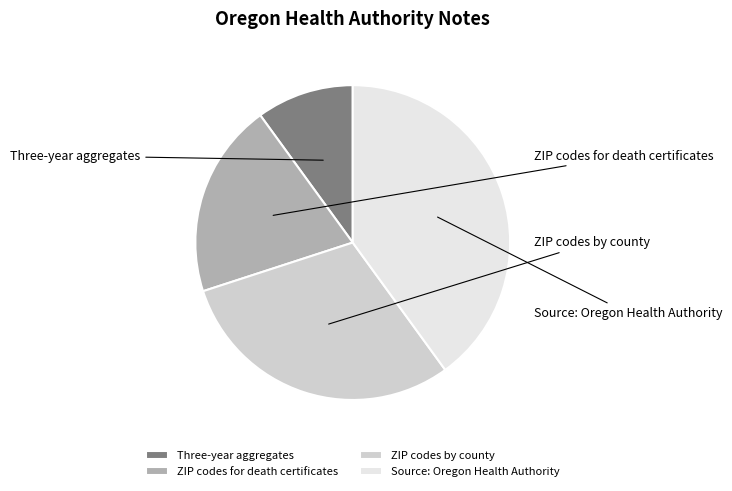

Count the number of slices in the pie.

4